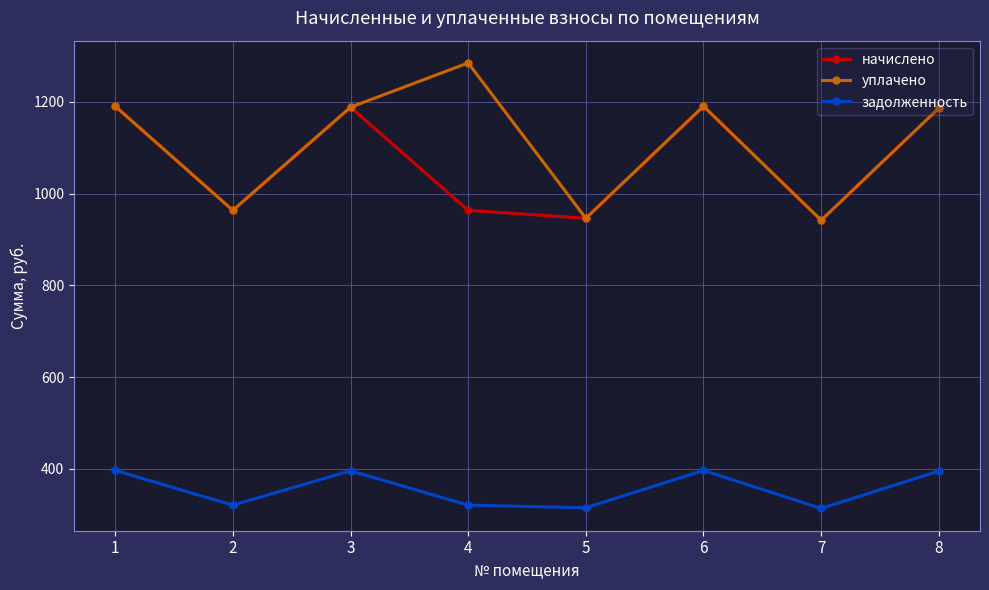

The value of задолженность at 1 is 396.7. True or false?

True